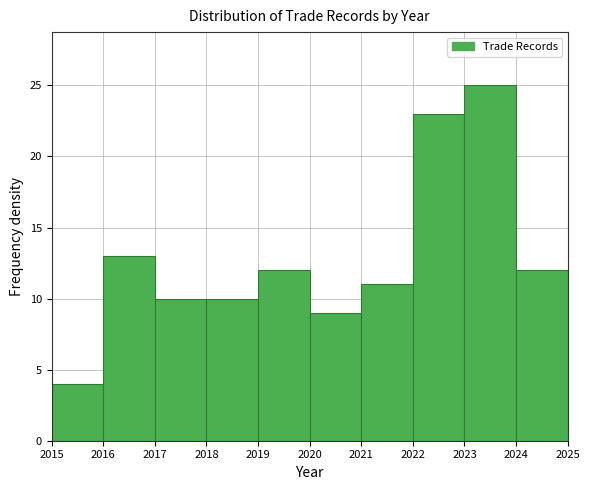

Reading left to right, list every bar in this chart as the range it spans on the x-axis followed by its height. The values are not printed on the chart, so give them approximately, as read against the axis.

2015 to 2016: 4
2016 to 2017: 13
2017 to 2018: 10
2018 to 2019: 10
2019 to 2020: 12
2020 to 2021: 9
2021 to 2022: 11
2022 to 2023: 23
2023 to 2024: 25
2024 to 2025: 12